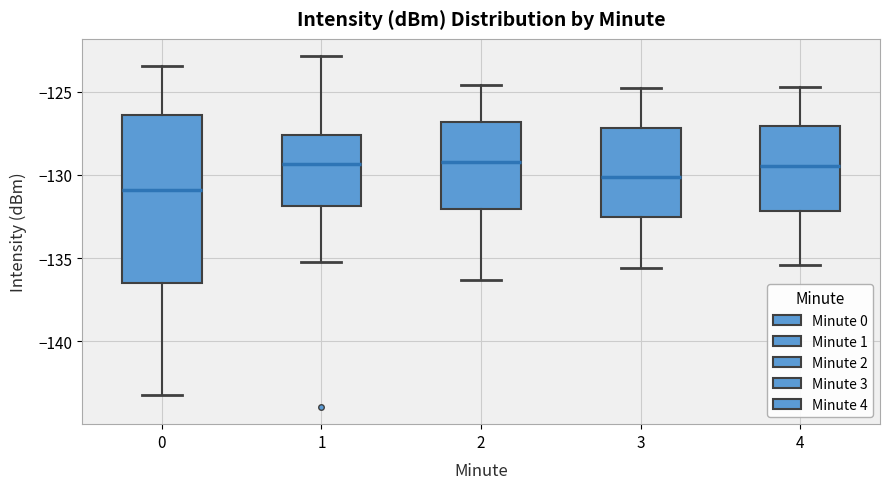

Which box is the tallest, from its lower edge to its upper edge?

0